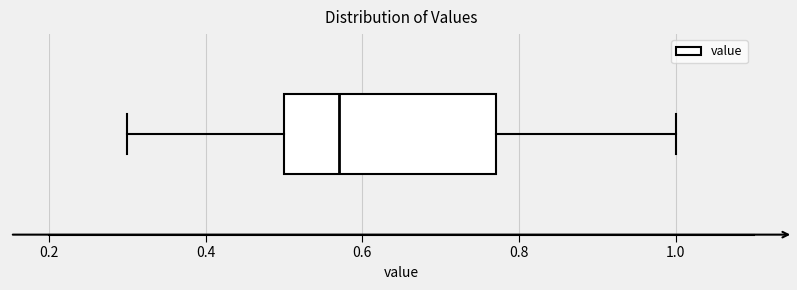

Read this box plot against the x-axis: the position of the median line, the range covered by the box, and the ends of both whiskers. The values are not printed on the chart, so give them approximately, as read against the axis.

median 0.58, box 0.50 to 0.78, whiskers 0.30 to 1.00